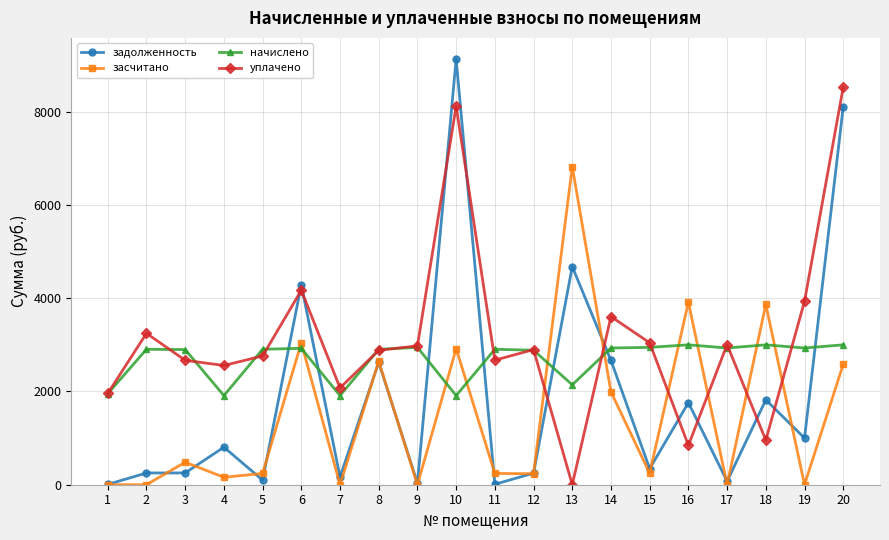

Which category has the highest value in the задолженность series?

10